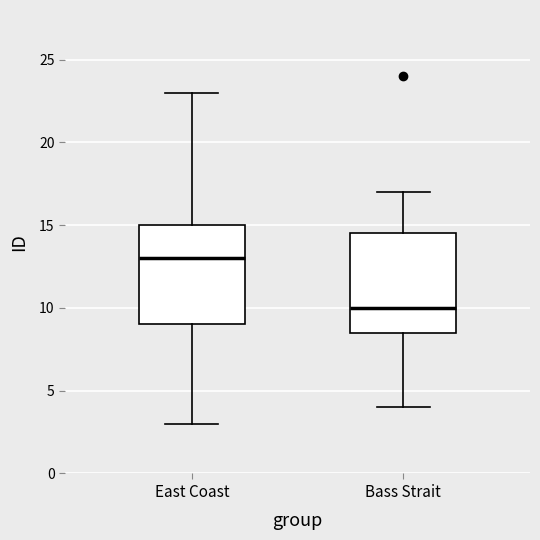

Reading left to right, transcribe this box plot: for each box, give where its median line is, the range the box spans, and where its two whiskers end, as read against the y-axis. The values are not printed on the chart, so give them approximately, as read against the axis.

East Coast: median 13.0, box 9.0 to 15.0, whiskers 3.0 to 23.0
Bass Strait: median 10.0, box 8.5 to 14.5, whiskers 4.0 to 17.0